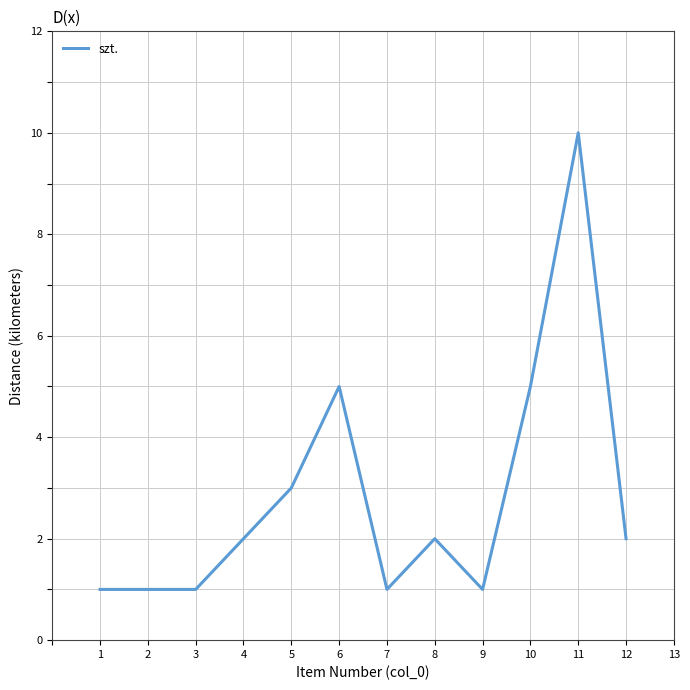

The value at 2 is 1. True or false?

True